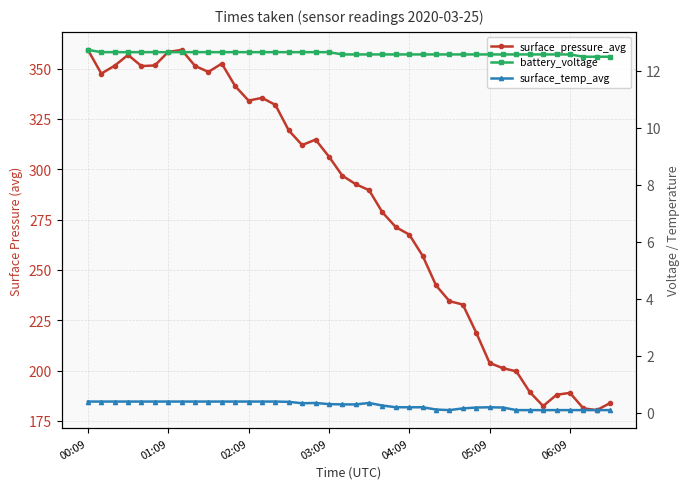

True or false: battery_voltage and surface_pressure_avg intersect in this chart.

False